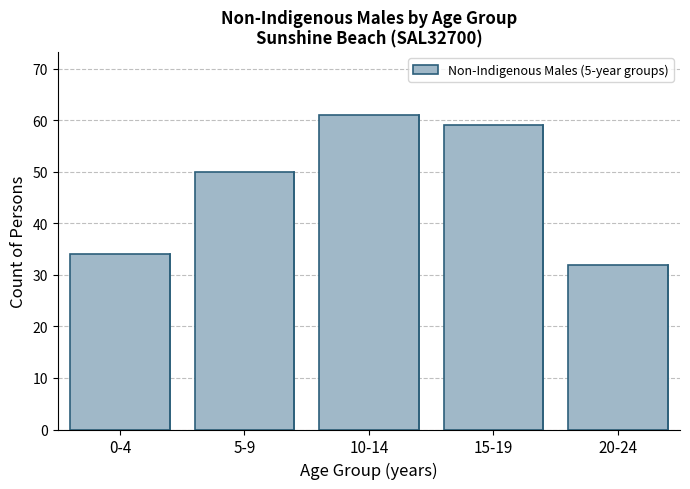

Reading left to right, extract all data points from this chart.

34	50	61	59	32